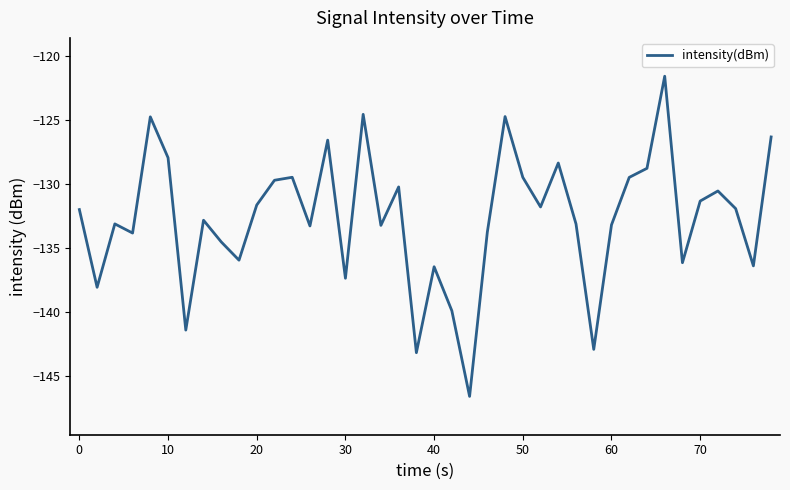

What is the difference between the maximum and minimum values?

25.1